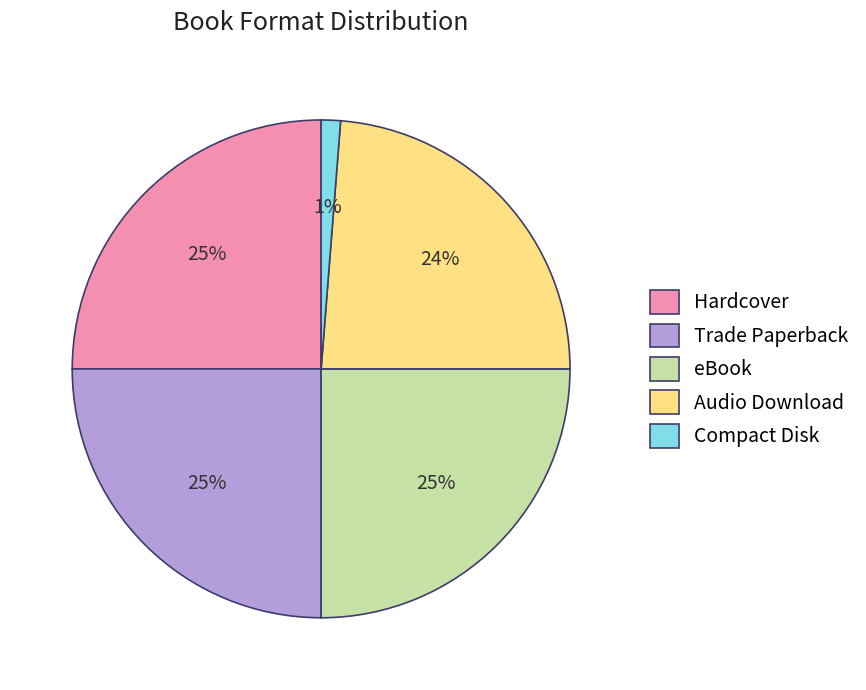

What percentage is the Compact Disk slice, to the nearest percent?

1%